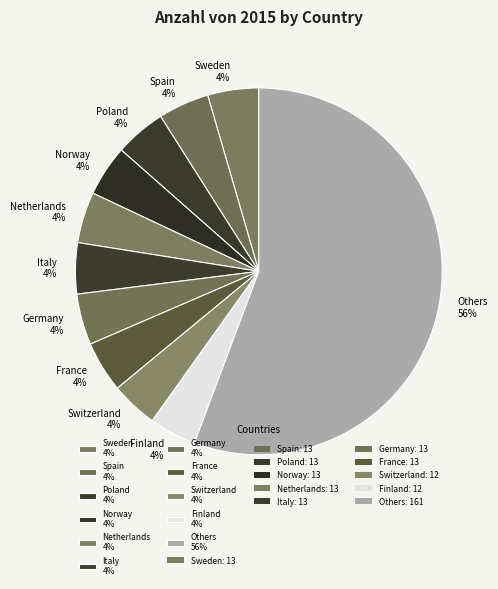

True or false: Switzerland 4% accounts for 13% of the total.

False